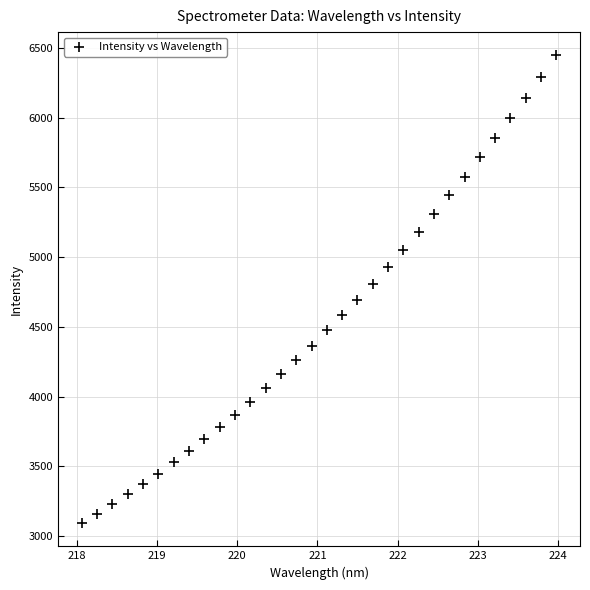

What is the range of Y values (max minus min)?

3350.9